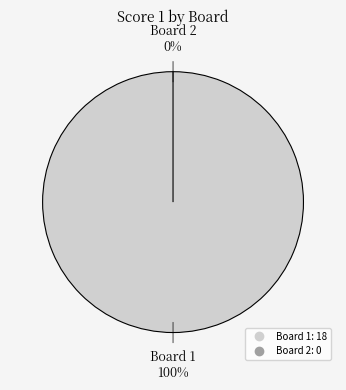

To the nearest percent, what portion does 1 represent?

100%